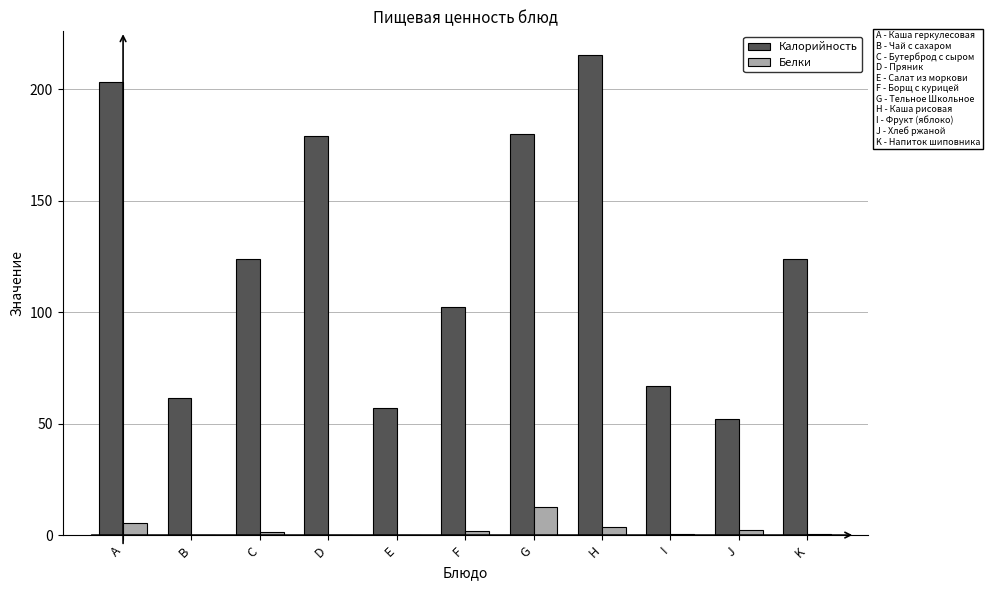

Which series changed the most between F and H?

Калорийность